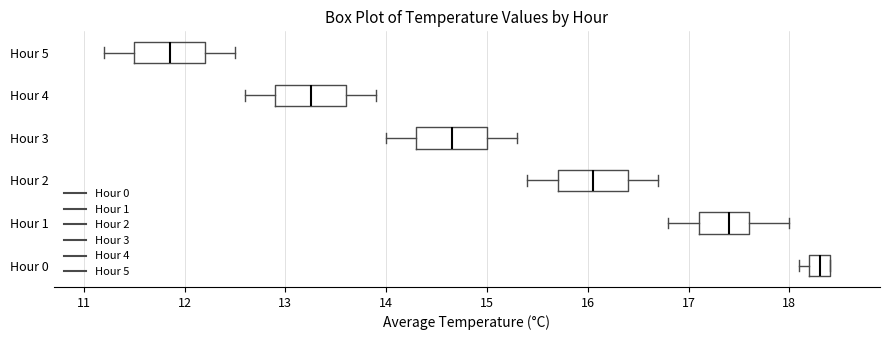

Reading bottom to top, transcribe this box plot: for each box, give where its median line is, the range the box spans, and where its two whiskers end, as read against the x-axis. The values are not printed on the chart, so give them approximately, as read against the axis.

Hour 0: median 18.3, box 18.2 to 18.4, whiskers 18.1 to 18.4
Hour 1: median 17.4, box 17.1 to 17.6, whiskers 16.8 to 18.0
Hour 2: median 16.1, box 15.7 to 16.4, whiskers 15.4 to 16.7
Hour 3: median 14.7, box 14.3 to 15.0, whiskers 14.0 to 15.3
Hour 4: median 13.3, box 12.9 to 13.6, whiskers 12.6 to 13.9
Hour 5: median 11.9, box 11.5 to 12.2, whiskers 11.2 to 12.5